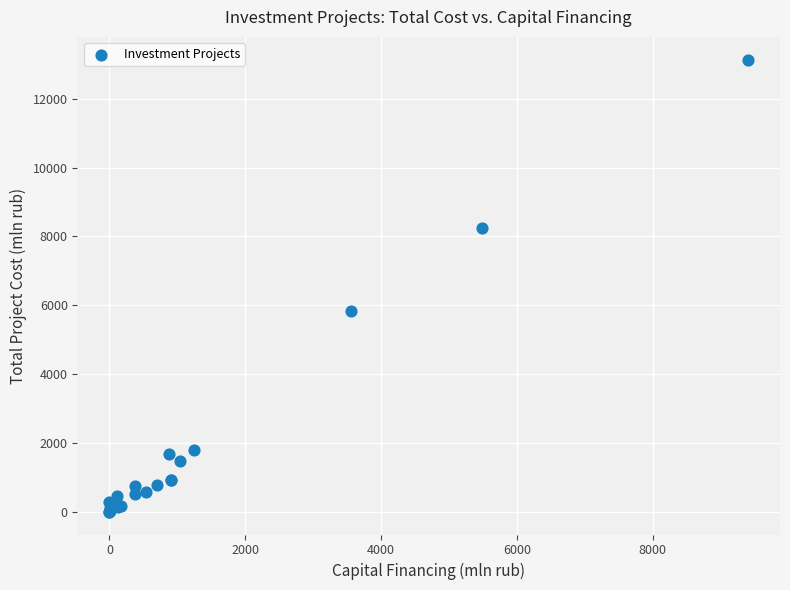

What Y value in the scatter plot is closest to 6569?

5842.8